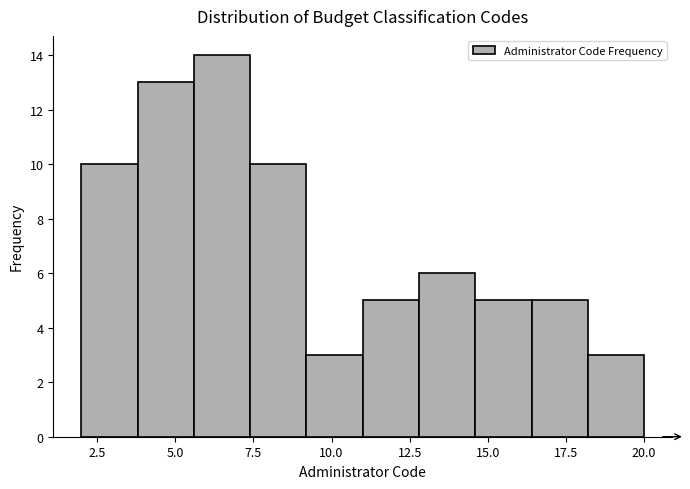

Around what value on the x-axis is the tallest bar? Give the approximate position of its centre, as read against the axis.

6.5